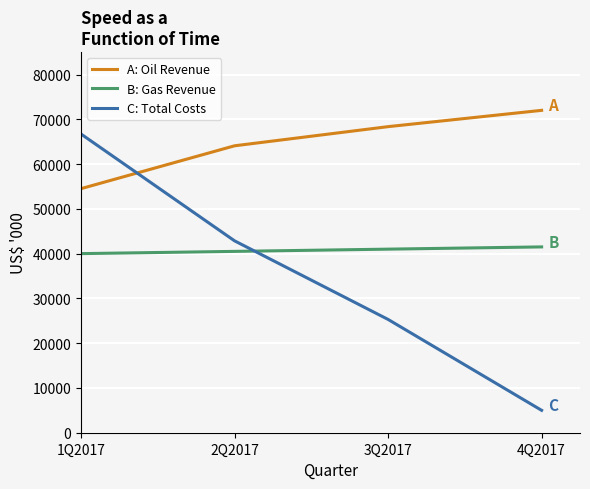

What is the average value of the A: Oil Revenue series?

64738